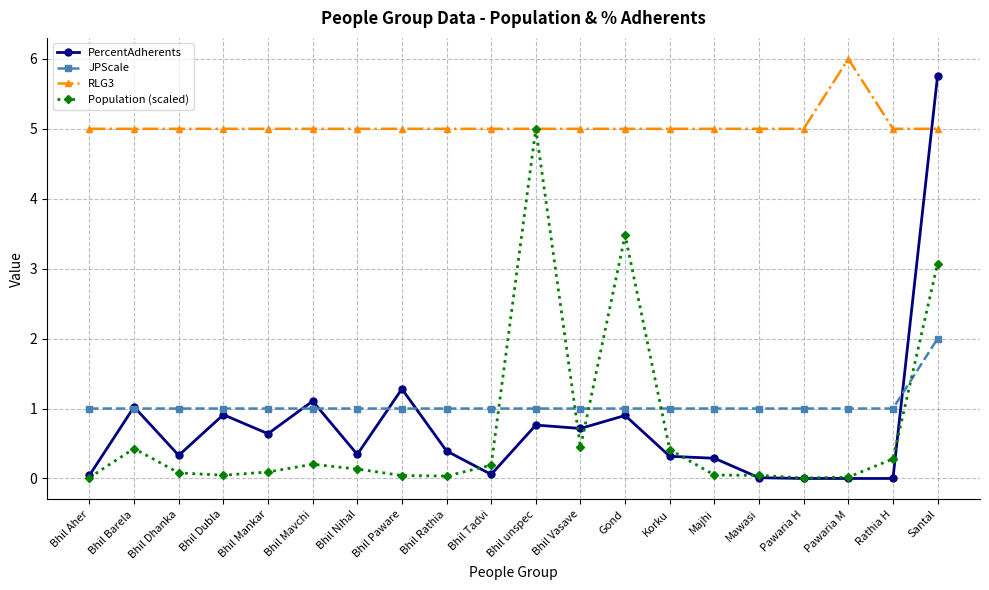

What is the spread (max minus min) of values at Bhil unspec?

4.2